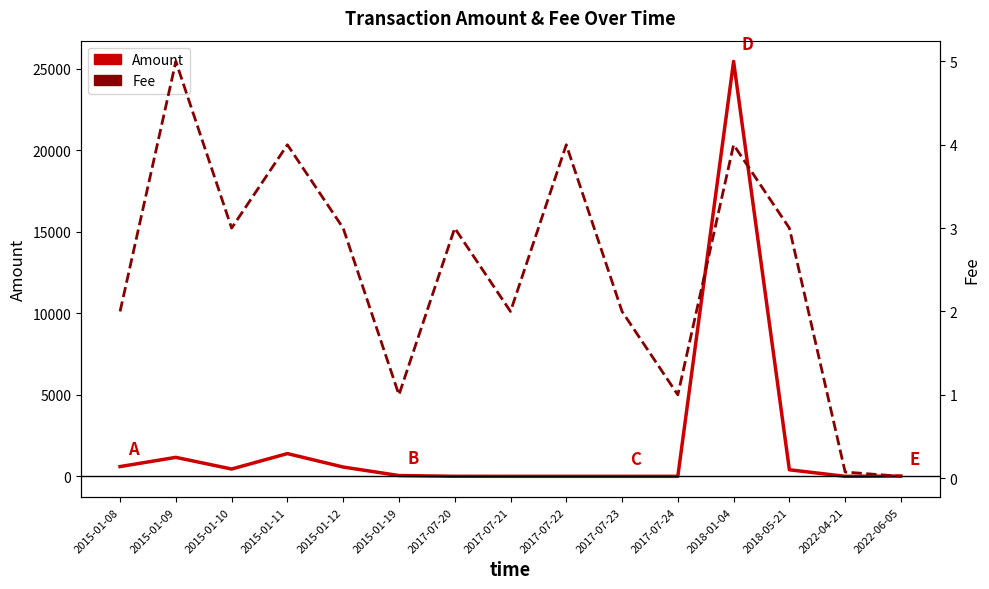

What is the label of the 4th point from the left?

2015-01-11